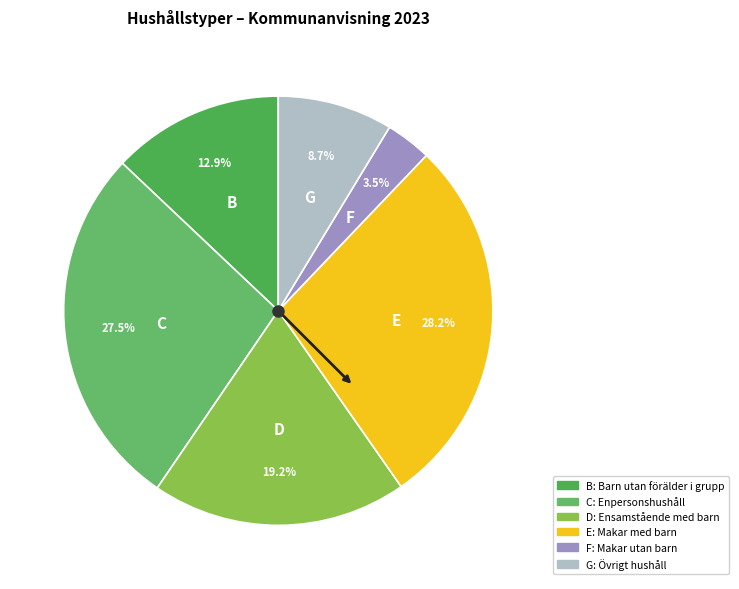

Does any single category account for the majority?

No